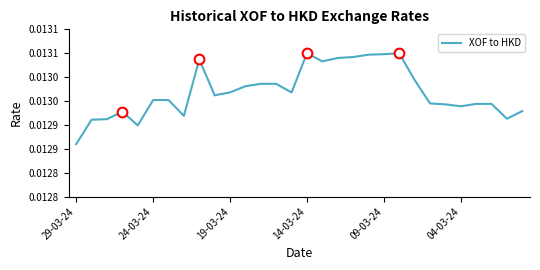

How many categories are shown in the chart?

30